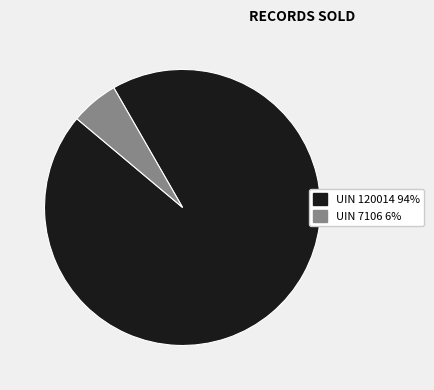

Does any single category account for the majority?

Yes